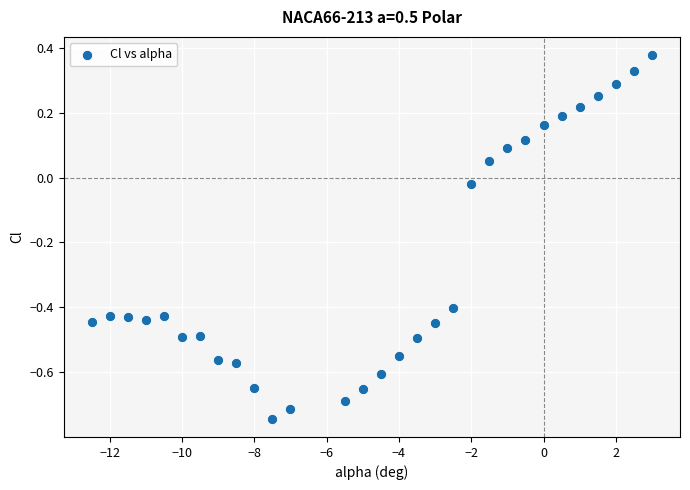

What is the range of Y values (max minus min)?

1.1